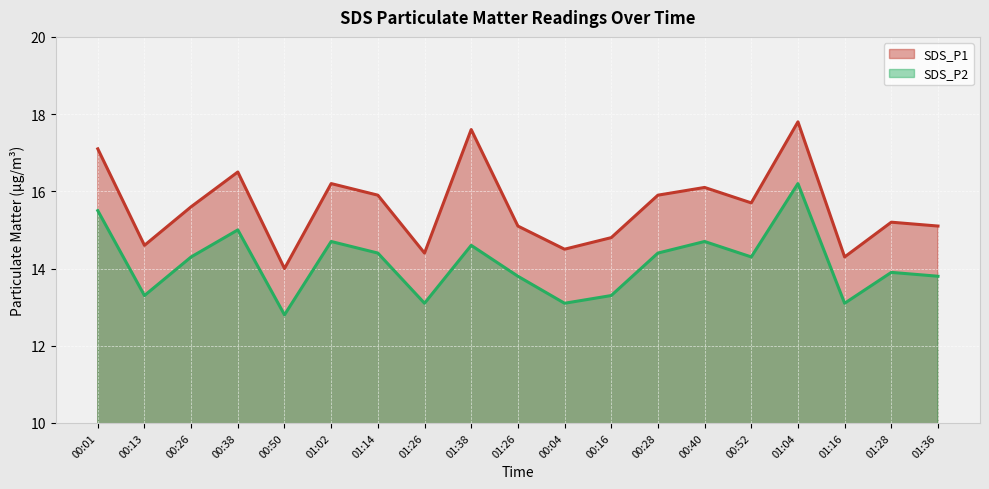

Reading left to right, extract all data points from this chart.

SDS_P1: 00:01=17.1	00:13=14.6	00:26=15.6	00:38=16.5	00:50=14.0	01:02=16.2	01:14=15.9	01:26=14.4	01:38=17.6	01:26=15.1	00:04=14.5	00:16=14.8	00:28=15.9	00:40=16.1	00:52=15.7	01:04=17.8	01:16=14.3	01:28=15.2	01:36=15.1
SDS_P2: 00:01=15.5	00:13=13.3	00:26=14.3	00:38=15.0	00:50=12.8	01:02=14.7	01:14=14.4	01:26=13.1	01:38=14.6	01:26=13.8	00:04=13.1	00:16=13.3	00:28=14.4	00:40=14.7	00:52=14.3	01:04=16.2	01:16=13.1	01:28=13.9	01:36=13.8